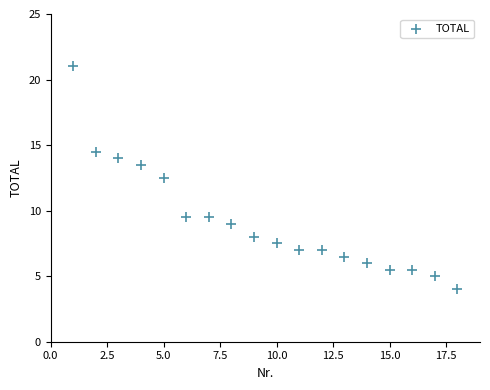

What is the range of X values (max minus min)?

17.0